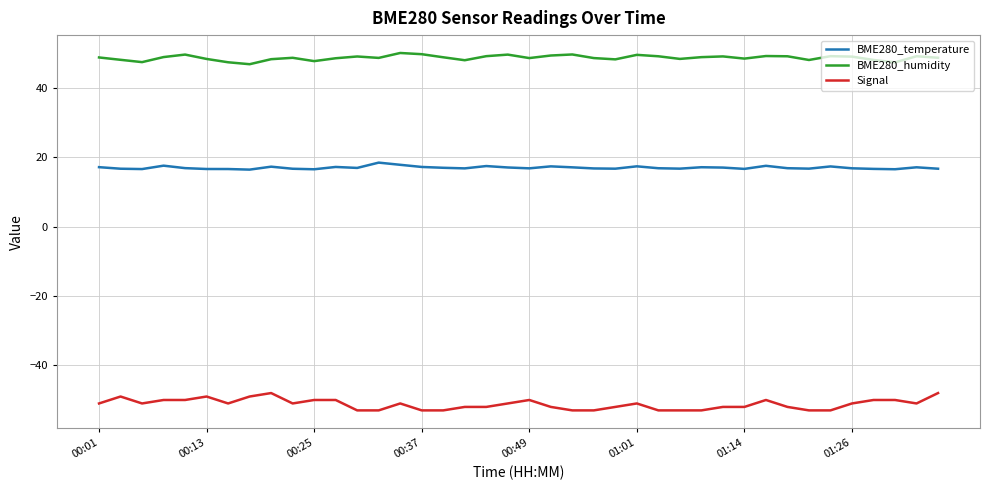

List the series in order of their peak value, highest first.

BME280_humidity, BME280_temperature, Signal